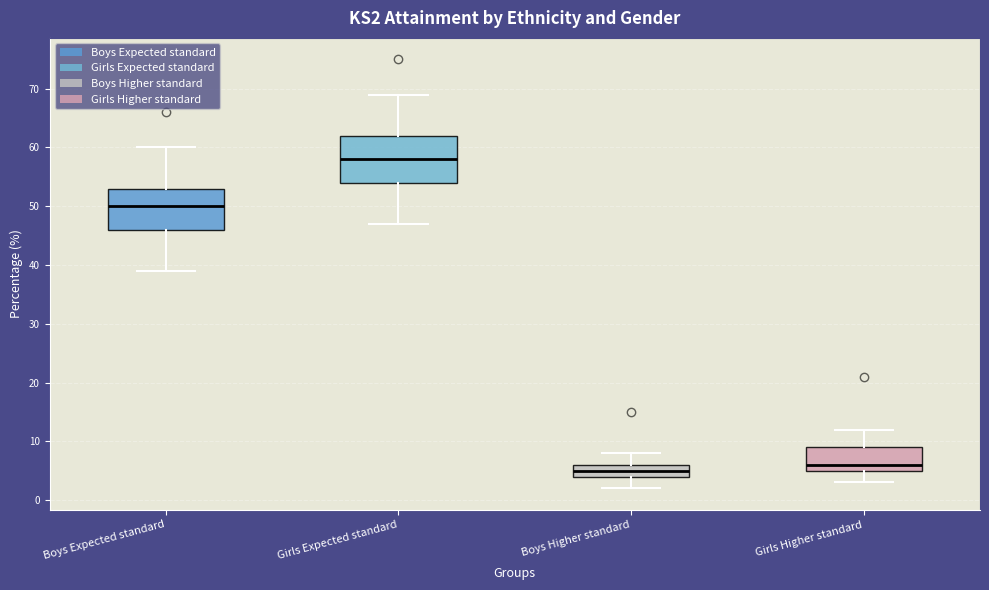

Where does the lower whisker of the box for Girls Higher standard end on the y-axis? The values are not printed on the chart, so give them approximately, as read against the axis.

3